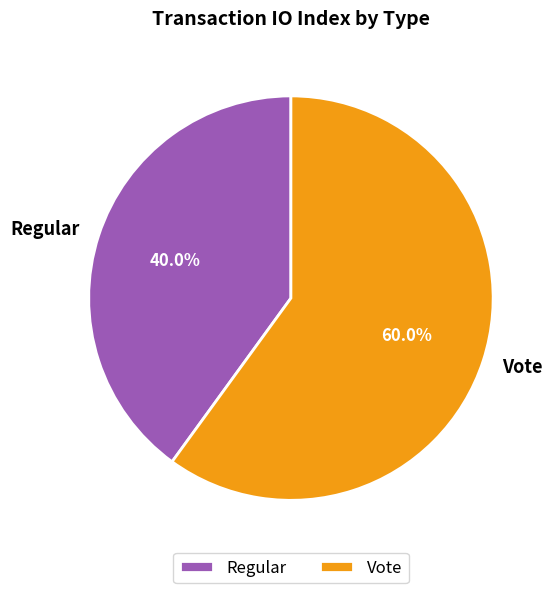

Does Vote account for over 50% of the chart?

Yes